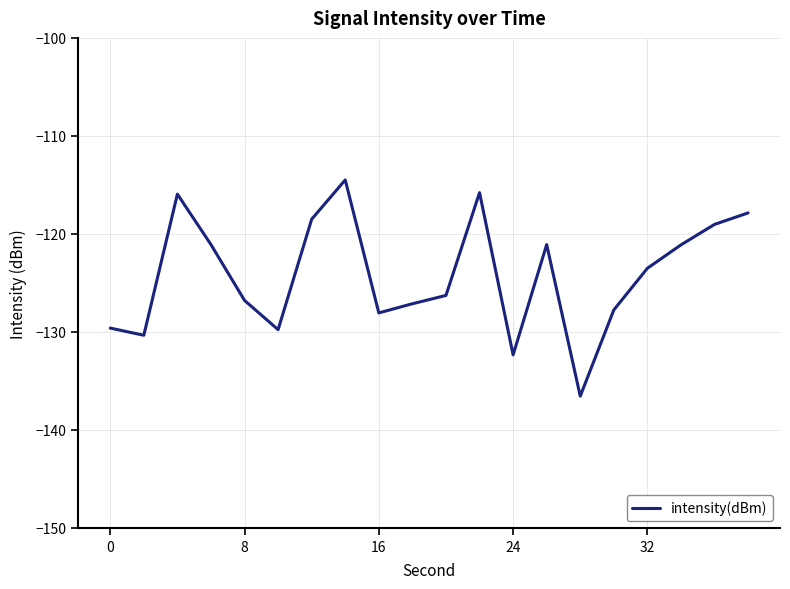

What is the difference between the maximum and minimum values?

22.1